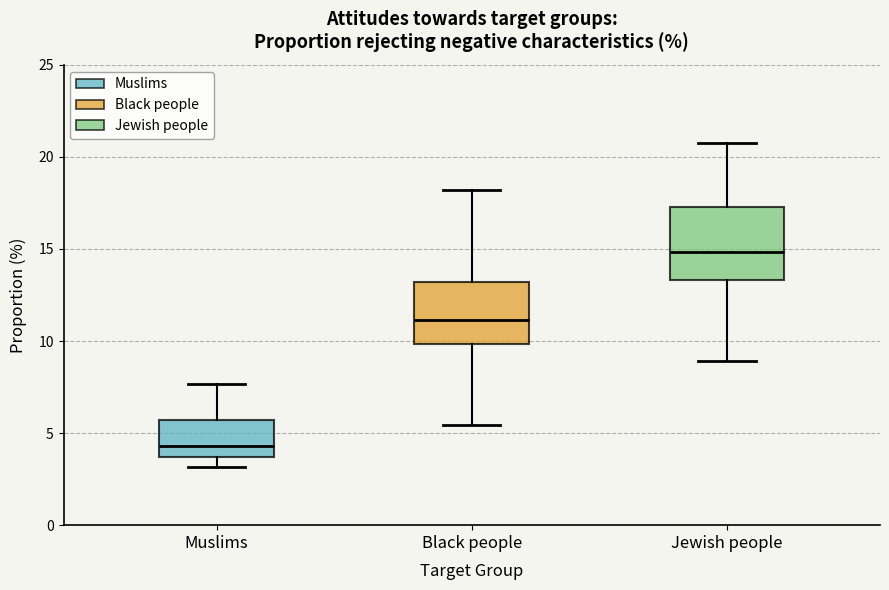

Where is the lower edge of the box for Jewish people on the y-axis? The values are not printed on the chart, so give them approximately, as read against the axis.

13.5